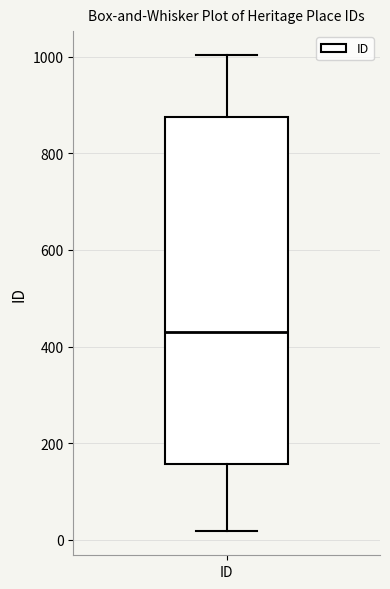

Read this box plot against the y-axis: the position of the median line, the range covered by the box, and the ends of both whiskers. The values are not printed on the chart, so give them approximately, as read against the axis.

median 440, box 160 to 880, whiskers 20 to 1000